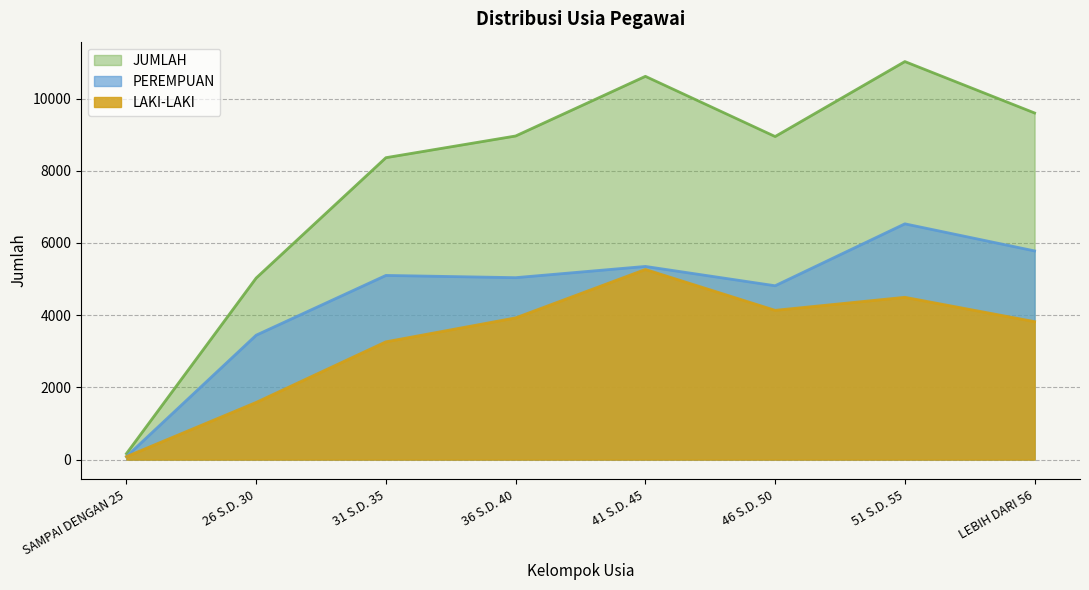

Which series changed the most between 26 S.D. 30 and 46 S.D. 50?

JUMLAH